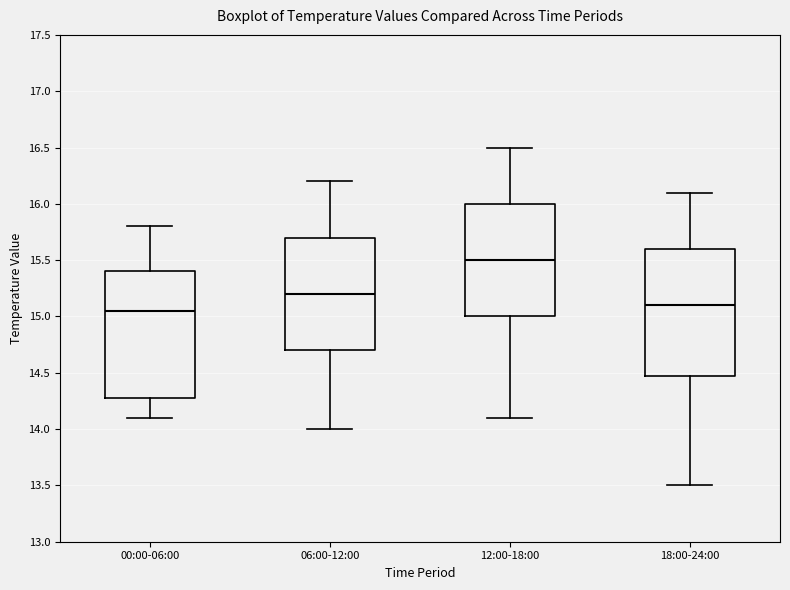

Reading left to right, read every box against the y-axis: the position of its median line, the range the box covers, and the ends of its whiskers. The values are not printed on the chart, so give them approximately, as read against the axis.

00:00-06:00: median 15.05, box 14.30 to 15.40, whiskers 14.10 to 15.80
06:00-12:00: median 15.20, box 14.70 to 15.70, whiskers 14.00 to 16.20
12:00-18:00: median 15.50, box 15.00 to 16.00, whiskers 14.10 to 16.50
18:00-24:00: median 15.10, box 14.50 to 15.60, whiskers 13.50 to 16.10